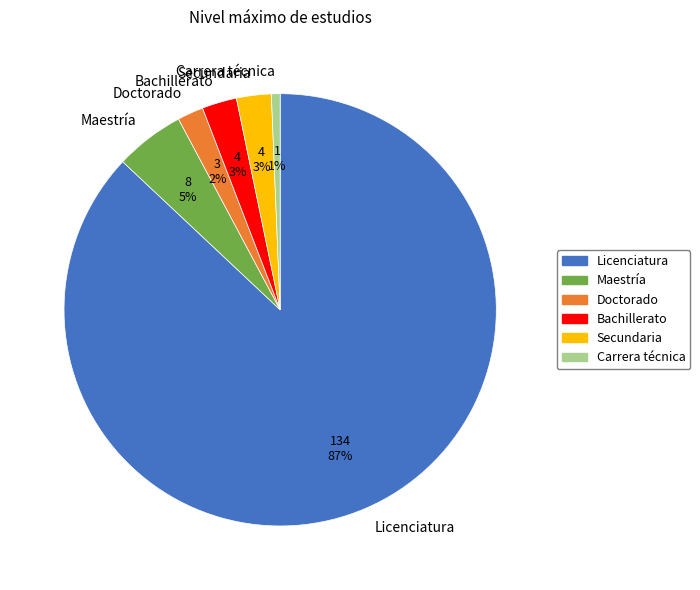

To the nearest percent, what is the difference between the Maestría and Doctorado slice percentages?

3%